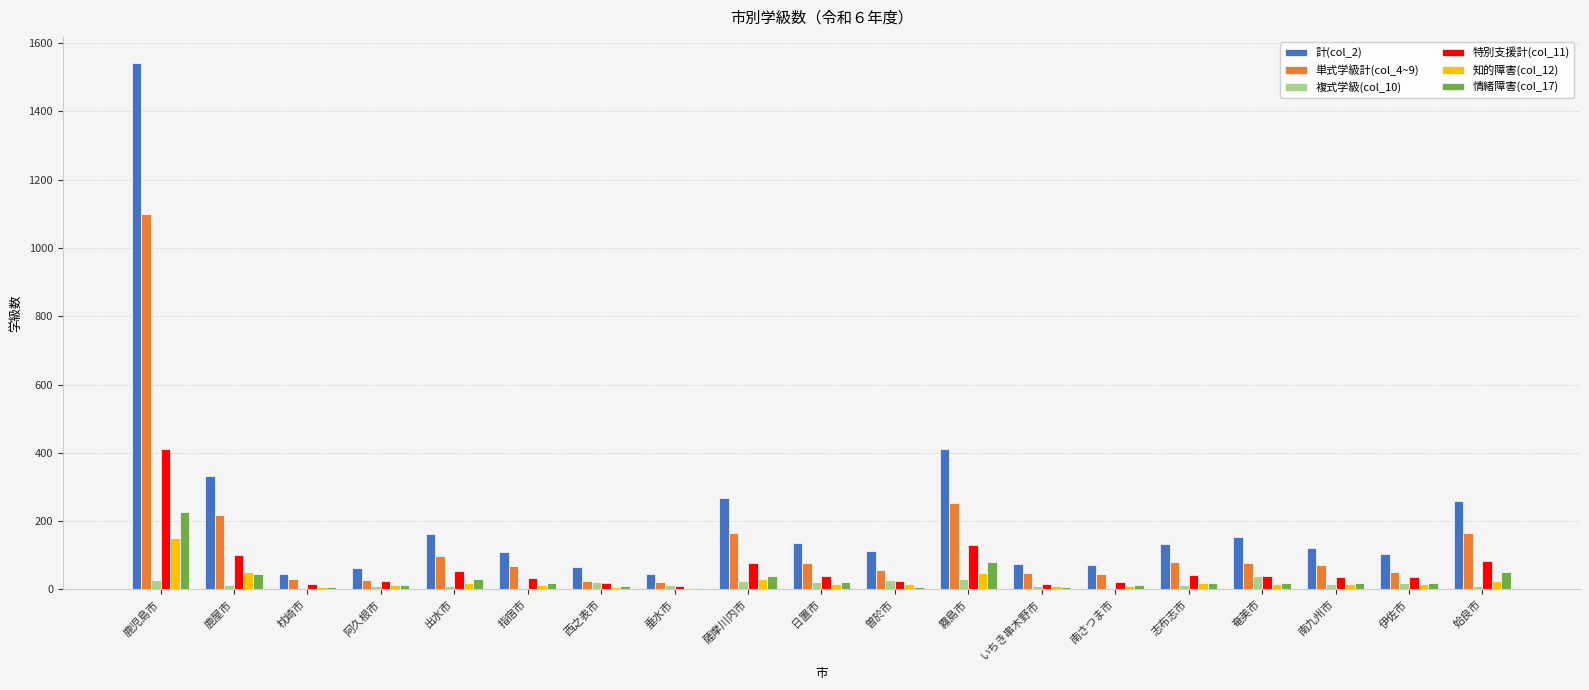

What are all the series names shown in the legend?

計(col_2), 単式学級計(col_4~9), 複式学級(col_10), 特別支援計(col_11), 知的障害(col_12), 情緒障害(col_17)